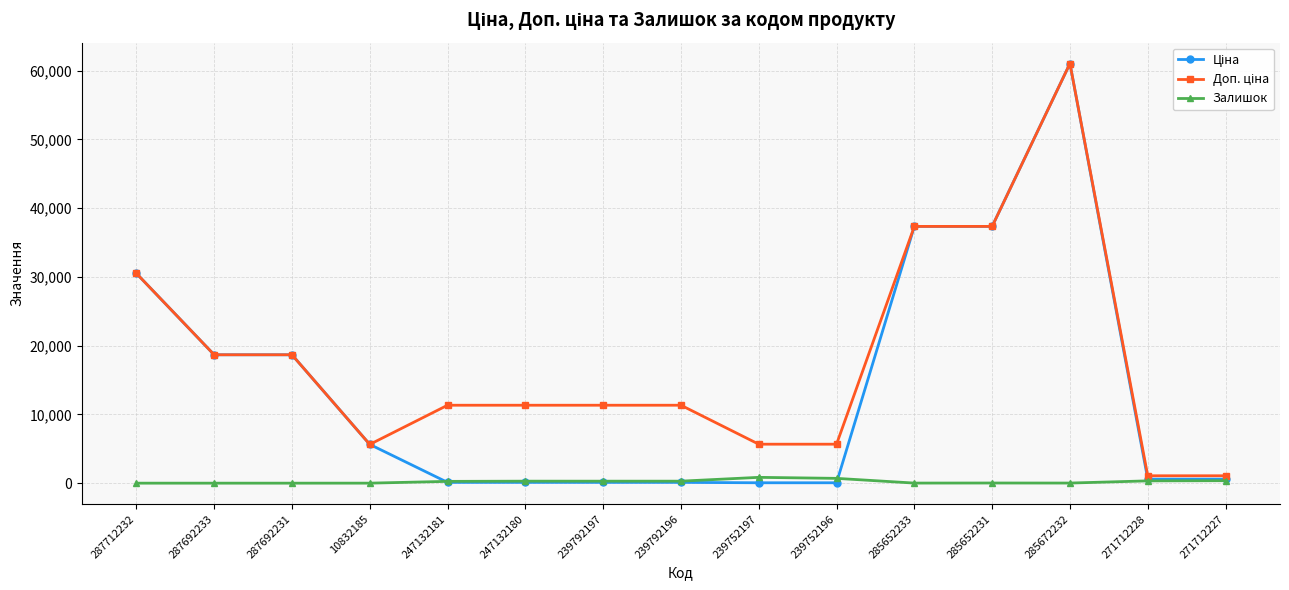

What is the greatest value displayed?

61024.7